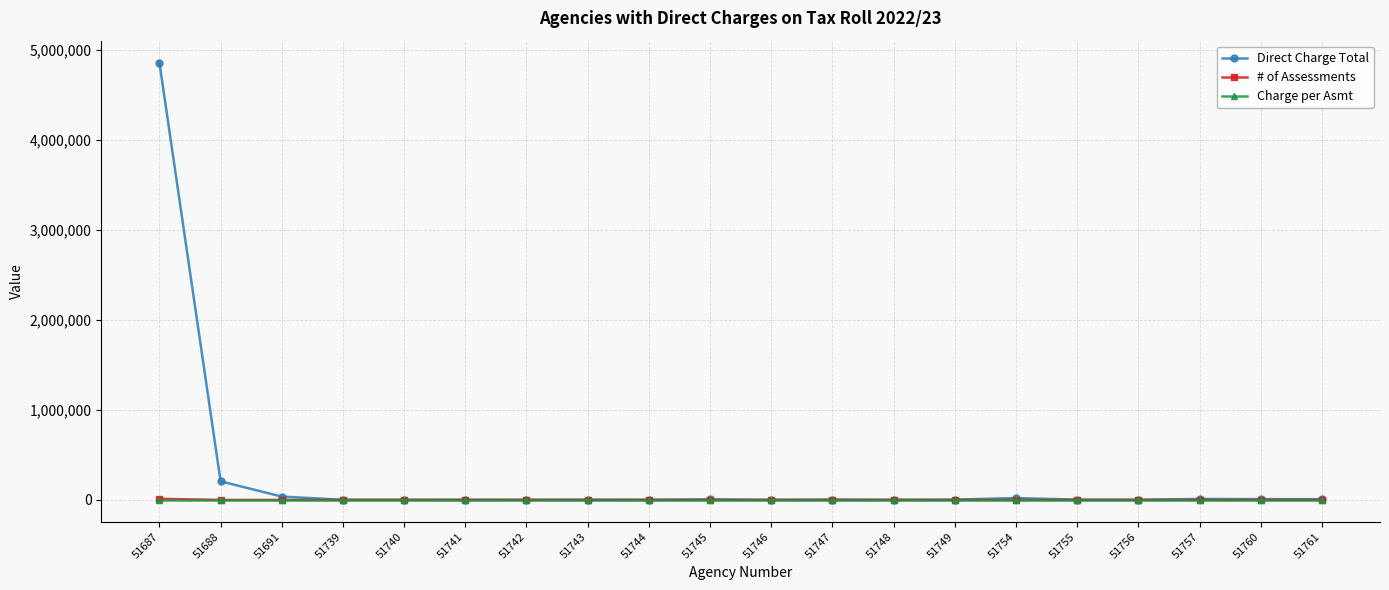

What is the maximum value shown in the chart?

4856157.5